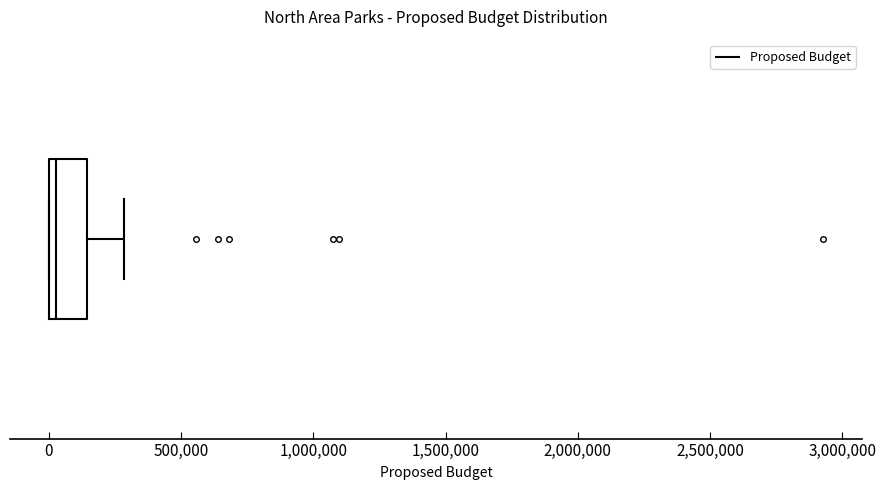

Transcribe this box plot: give where the median line is, the range the box spans, and where the two whiskers end, as read against the x-axis. The values are not printed on the chart, so give them approximately, as read against the axis.

median 50000, box 0 to 150000, whiskers 0 to 300000